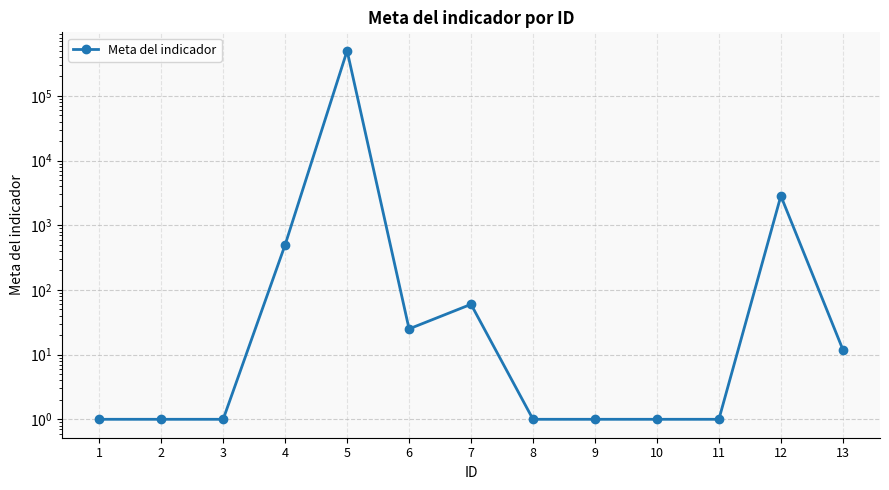

The value at 3 is 1. True or false?

False